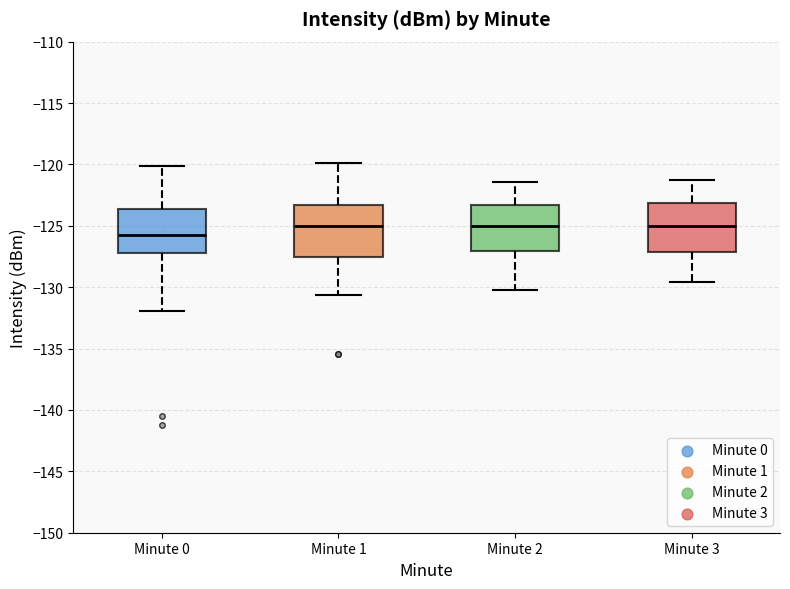

Reading left to right, read every box against the y-axis: the position of its median line, the range the box covers, and the ends of its whiskers. The values are not printed on the chart, so give them approximately, as read against the axis.

Minute 0: median -125.5, box -127.0 to -123.5, whiskers -132.0 to -120.0
Minute 1: median -125.0, box -127.5 to -123.5, whiskers -130.5 to -120.0
Minute 2: median -125.0, box -127.0 to -123.5, whiskers -130.0 to -121.5
Minute 3: median -125.0, box -127.0 to -123.0, whiskers -129.5 to -121.5